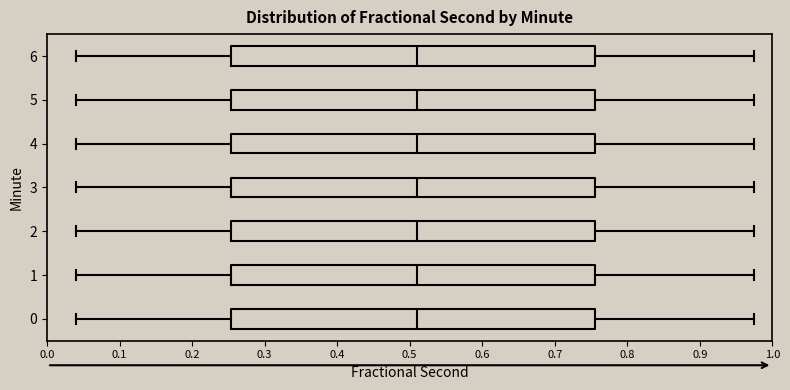

Where is the right edge of the box at y = 2 on the x-axis? The values are not printed on the chart, so give them approximately, as read against the axis.

0.76